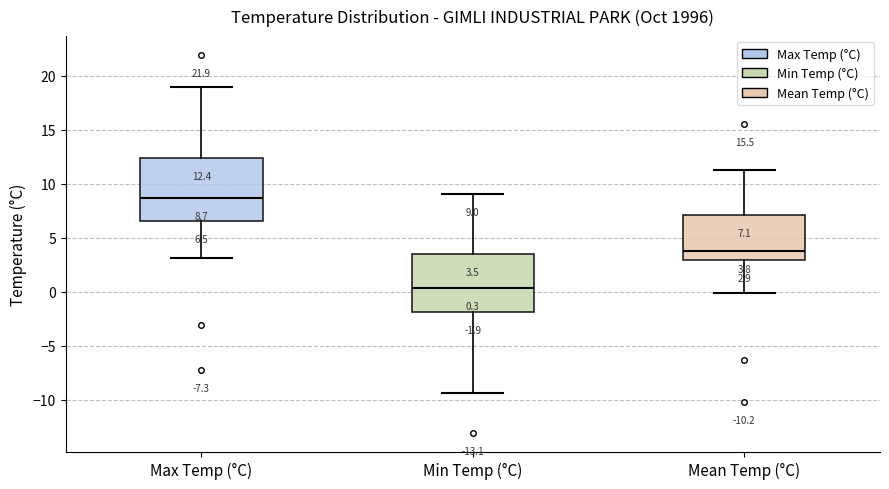

Which box has the lowest median line?

Min Temp (°C)